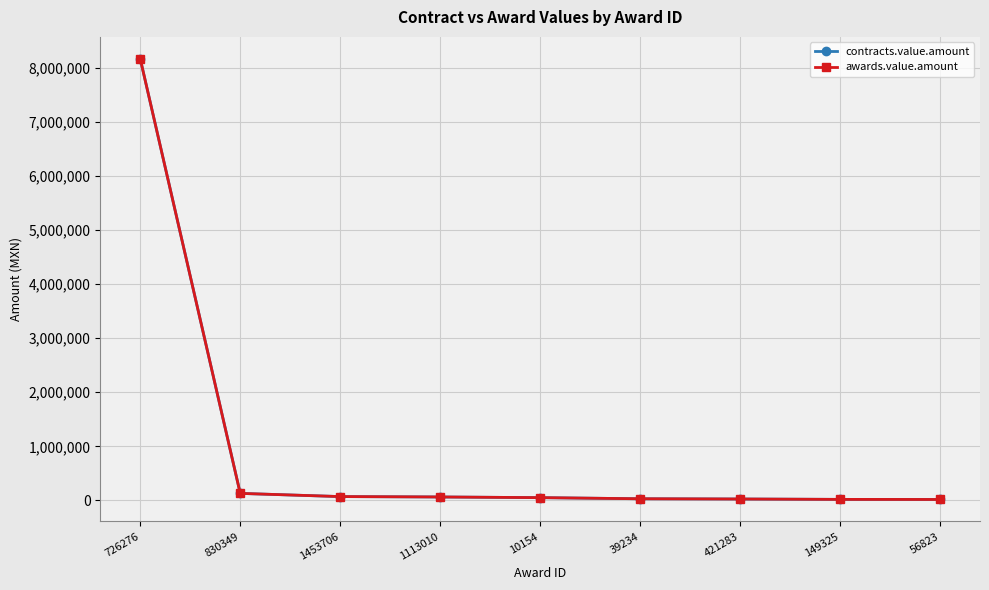

What is the difference between the maximum and minimum values in the awards.value.amount series?

8142590.0